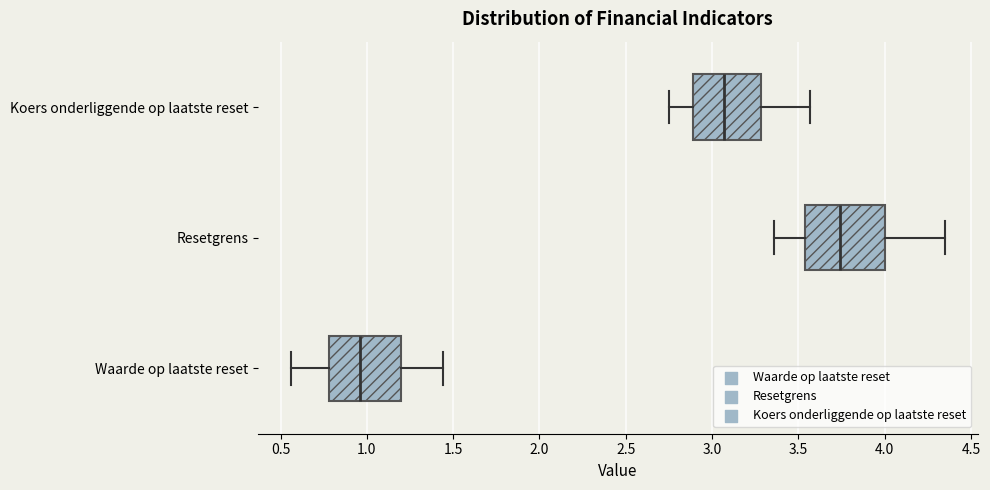

Reading bottom to top, read every box against the x-axis: the position of its median line, the range the box covers, and the ends of its whiskers. The values are not printed on the chart, so give them approximately, as read against the axis.

Waarde op laatste reset: median 0.95, box 0.80 to 1.20, whiskers 0.55 to 1.45
Resetgrens: median 3.75, box 3.55 to 4.00, whiskers 3.35 to 4.35
Koers onderliggende op laatste reset: median 3.05, box 2.90 to 3.30, whiskers 2.75 to 3.55